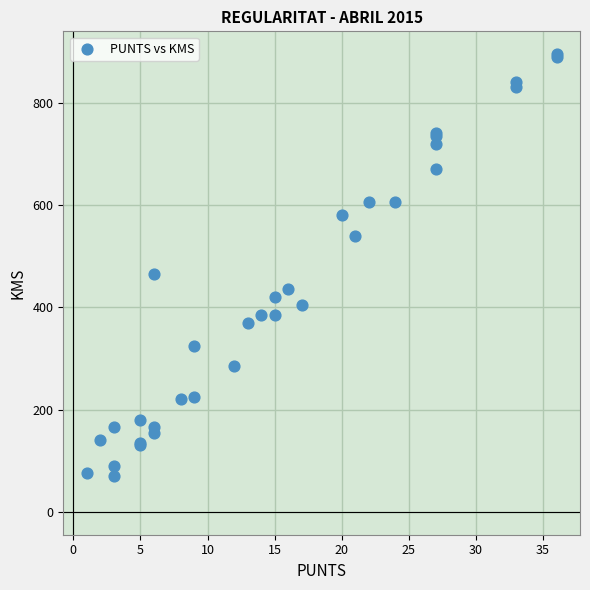

What Y value in the scatter plot is closest to 482?

465